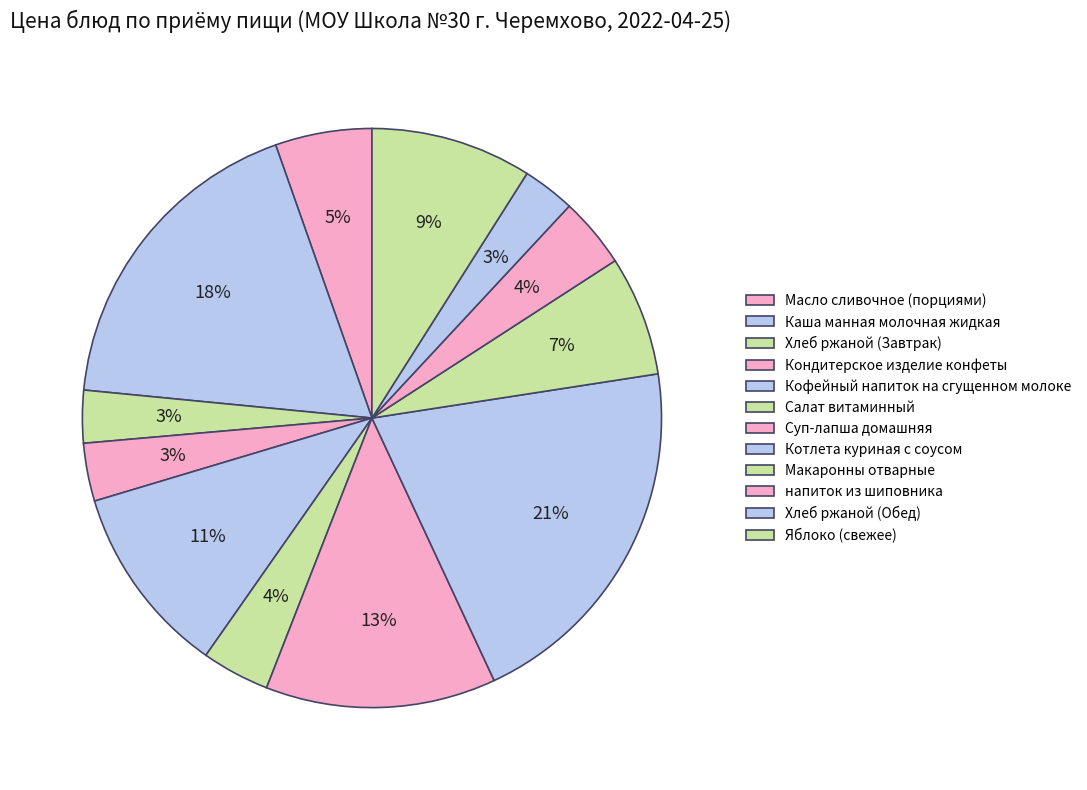

To the nearest percent, what percentage of the pie is Хлеб ржаной (Завтрак)?

3%